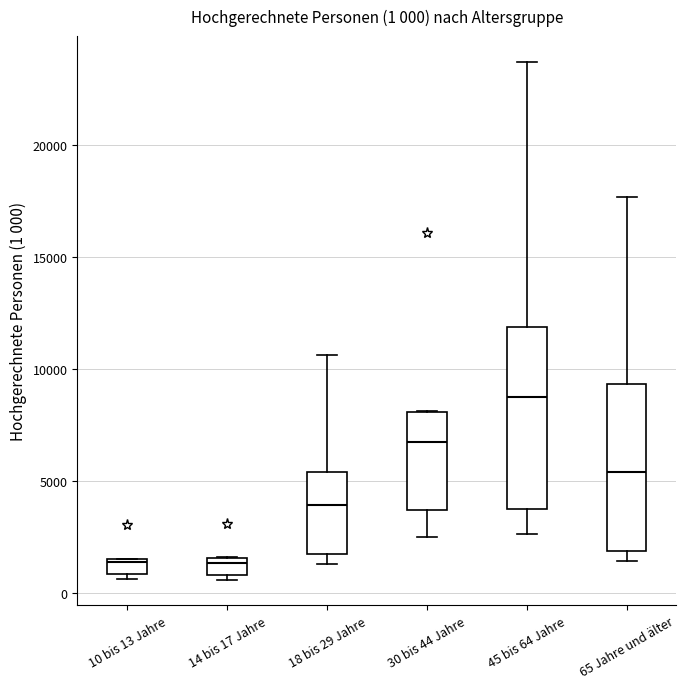

Which box is the tallest, from its lower edge to its upper edge?

45 bis 64 Jahre